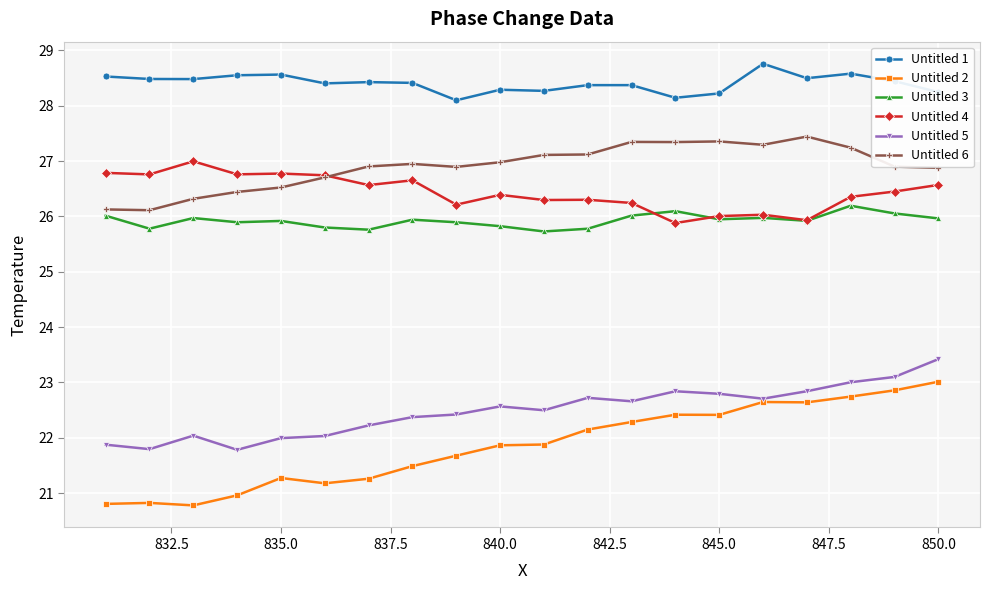

What is the difference between the maximum and second lowest values in the Untitled 5 series?

1.6